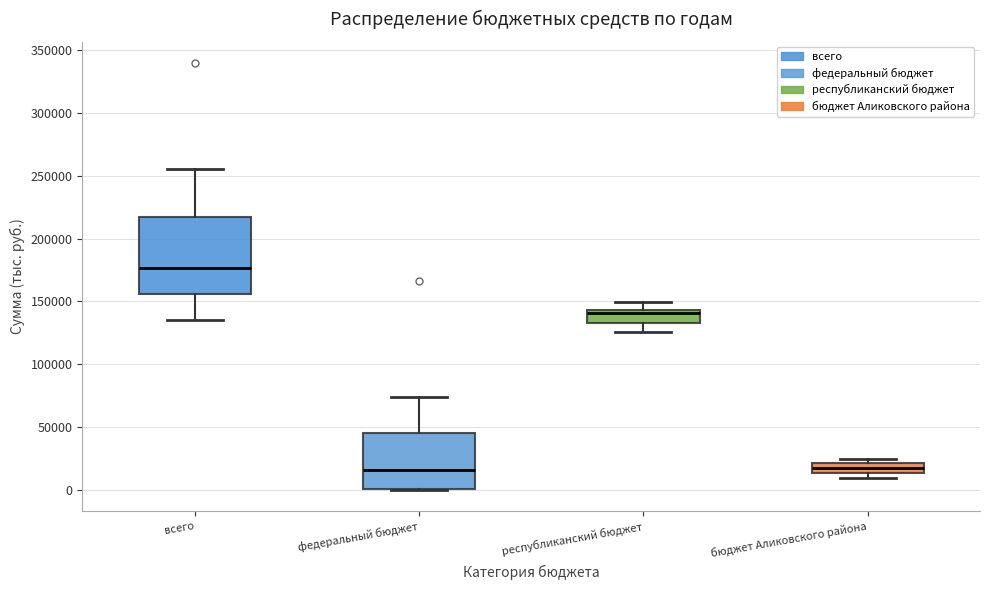

Reading left to right, transcribe this box plot: for each box, give where its median line is, the range the box spans, and where its two whiskers end, as read against the y-axis. The values are not printed on the chart, so give them approximately, as read against the axis.

всего: median 175000, box 155000 to 215000, whiskers 135000 to 255000
федеральный бюджет: median 15000, box 0 to 45000, whiskers 0 to 75000
республиканский бюджет: median 140000, box 135000 to 145000, whiskers 125000 to 150000
бюджет Аликовского района: median 20000 (inside the box), box 15000 to 20000, whiskers 10000 to 25000